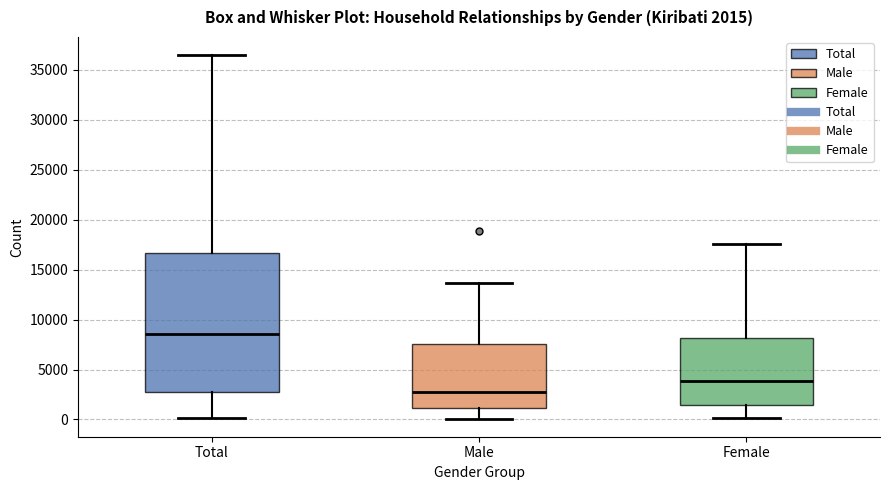

Which box's median line is the highest?

Total